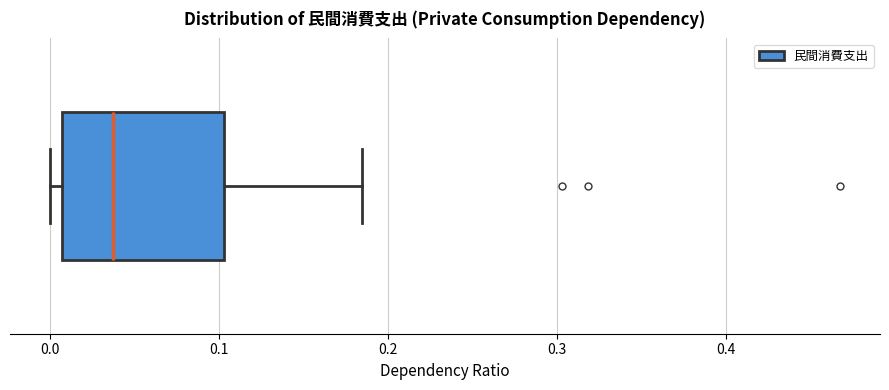

Where is the right edge of the box on the x-axis? The values are not printed on the chart, so give them approximately, as read against the axis.

0.10